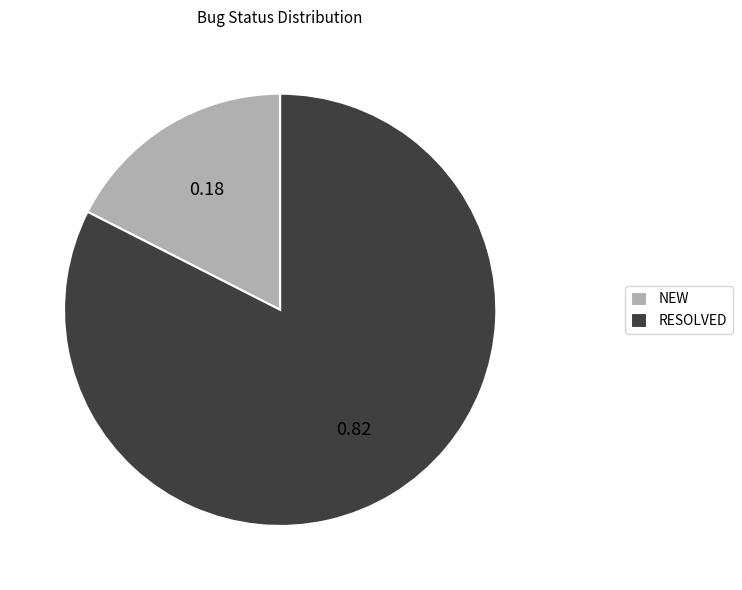

Which has a higher value, RESOLVED or NEW?

RESOLVED